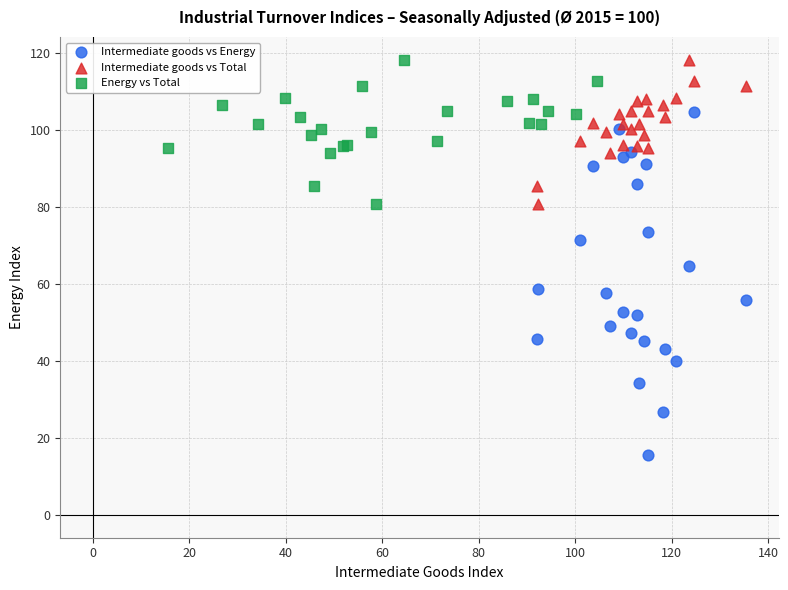

Which series has the widest spread of Y values?

Intermediate goods vs Energy